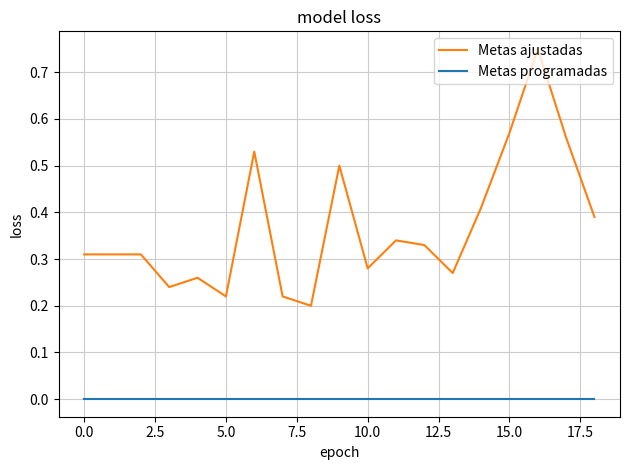

Rank the series by their average value, from lowest to highest.

Metas programadas, Metas ajustadas